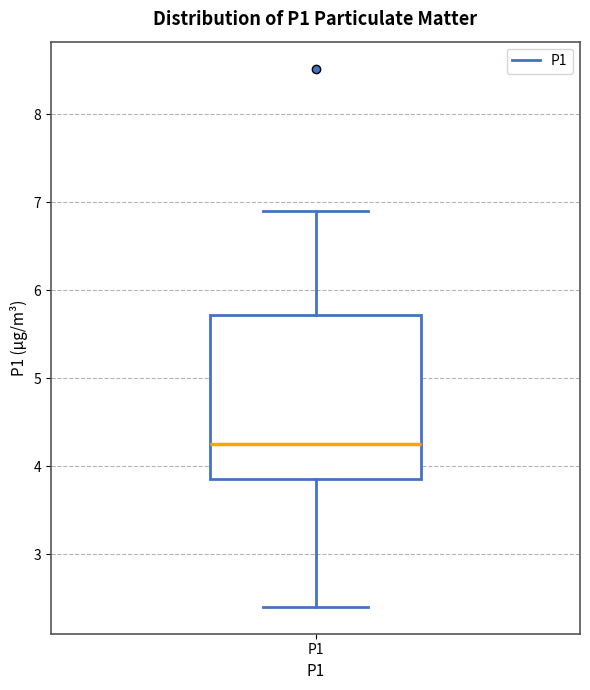

Where is the upper edge of the box for P1 on the y-axis? The values are not printed on the chart, so give them approximately, as read against the axis.

5.7